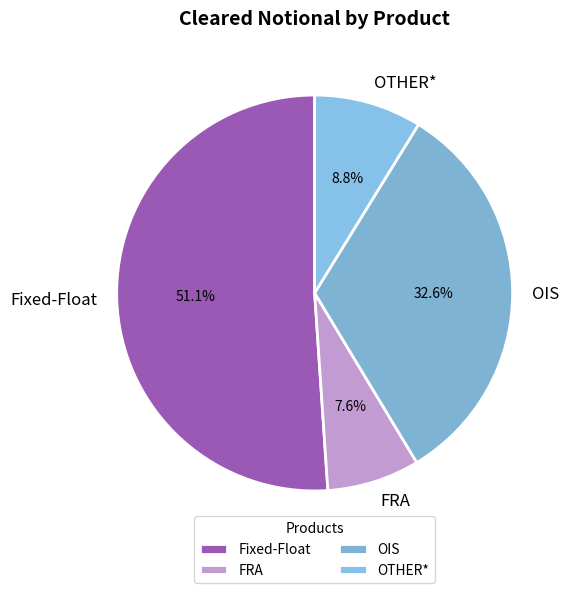

Which has a higher value, OIS or OTHER*?

OIS